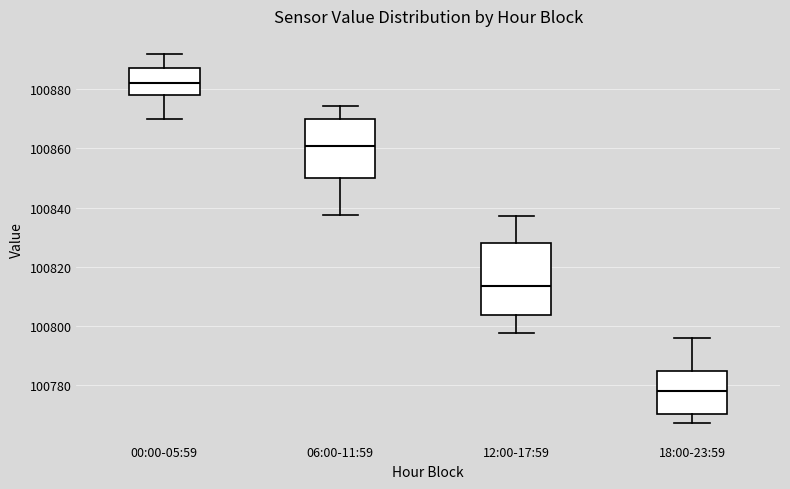

Reading left to right, read every box against the y-axis: the position of its median line, the range the box covers, and the ends of its whiskers. The values are not printed on the chart, so give them approximately, as read against the axis.

00:00-05:59: median 100882, box 100878 to 100888, whiskers 100870 to 100892
06:00-11:59: median 100860, box 100850 to 100870, whiskers 100838 to 100874
12:00-17:59: median 100814, box 100804 to 100828, whiskers 100798 to 100838
18:00-23:59: median 100778, box 100770 to 100784, whiskers 100768 to 100796